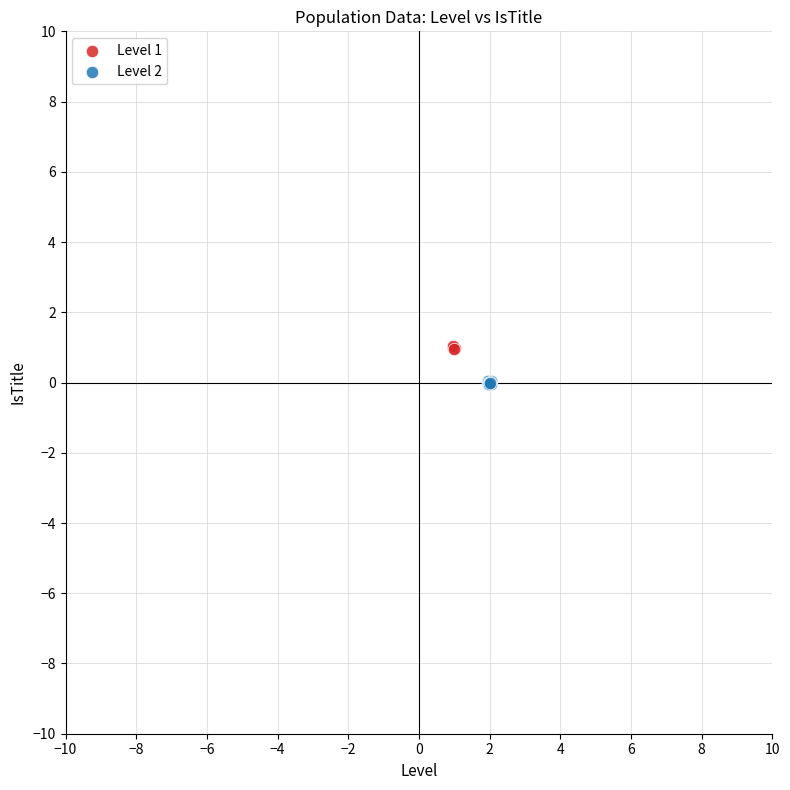

Which series reaches the minimum Y coordinate?

Level 2